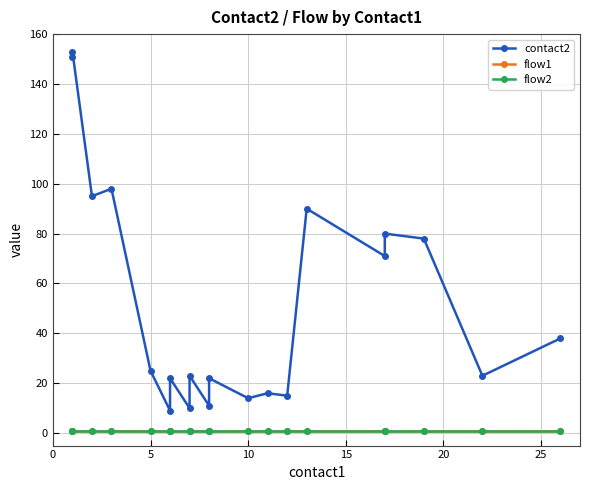

How many lines are shown in the chart?

3